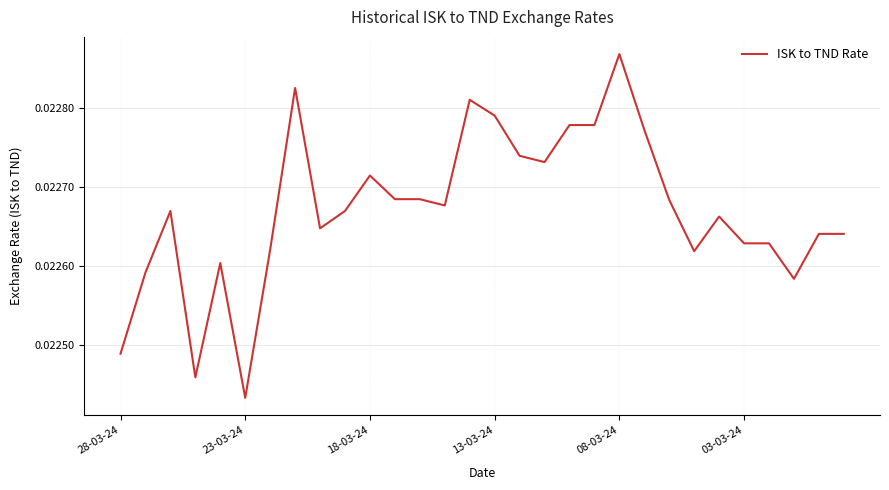

How many lines are shown in the chart?

1